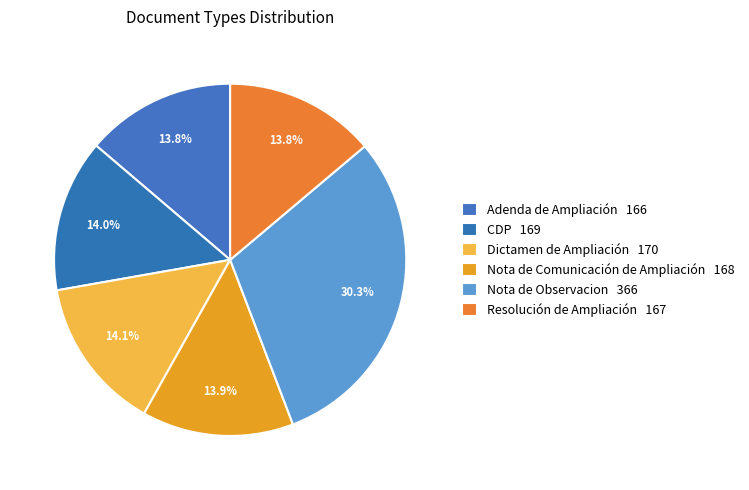

Which category has the smallest portion of the pie?

Adenda de Ampliación